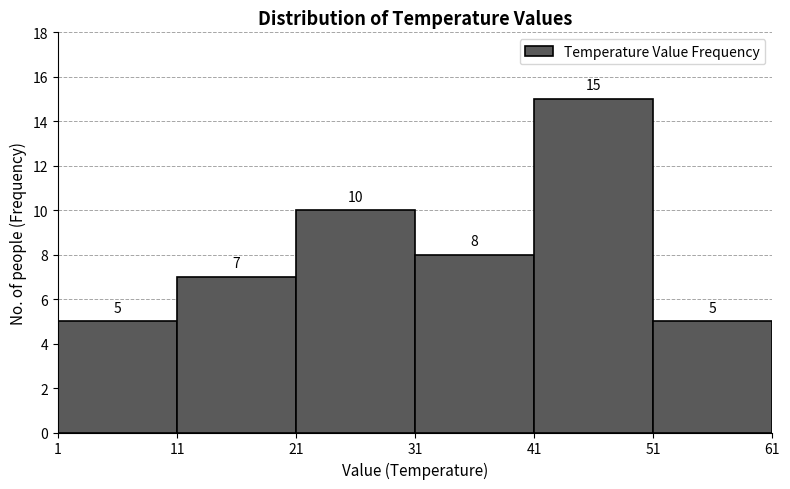

Reading left to right, list every bar in this chart as the range it spans on the x-axis followed by its height.

1 to 11: 5
11 to 21: 7
21 to 31: 10
31 to 41: 8
41 to 51: 15
51 to 61: 5